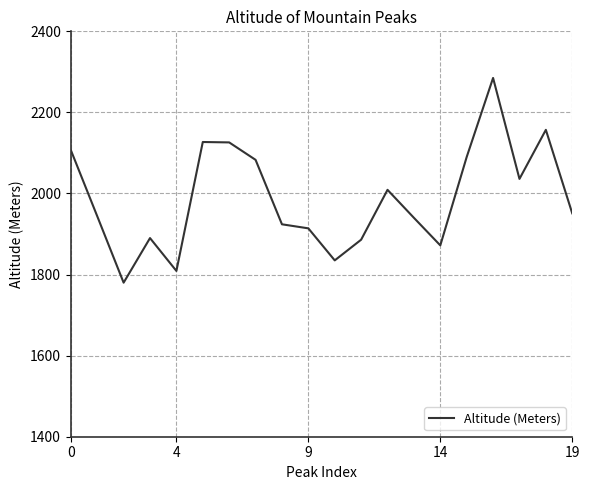

What is the minimum value shown in the chart?

1780